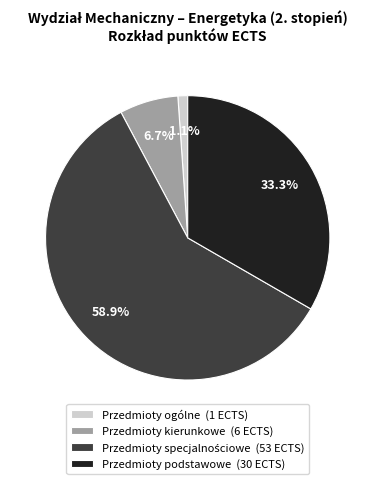

How many slices are in this pie chart?

4